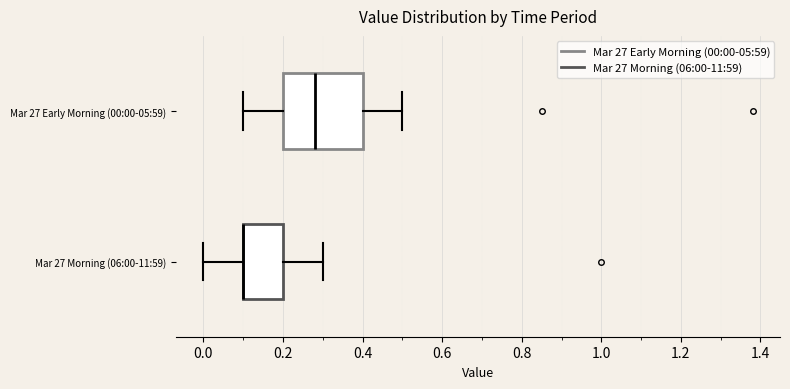

Where does the left whisker of the box for Mar 27 Early Morning (00:00-05:59) end on the x-axis? The values are not printed on the chart, so give them approximately, as read against the axis.

0.10